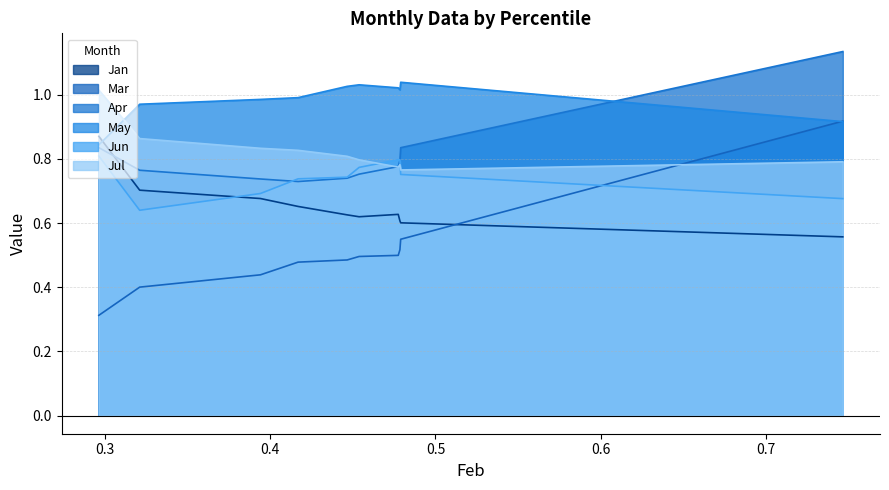

How many categories are shown in the chart?

10